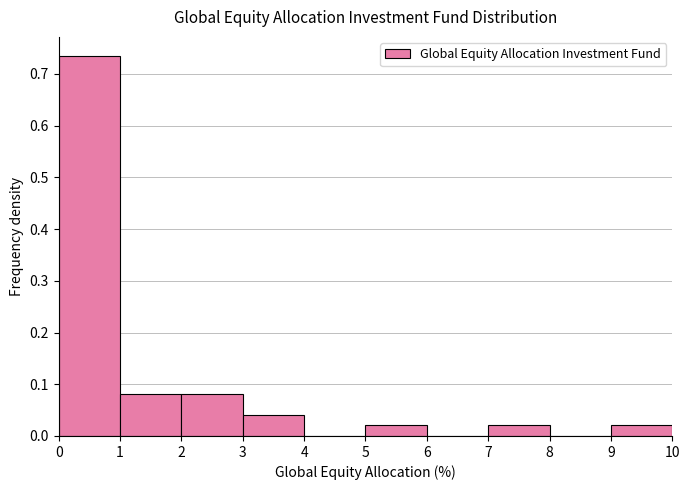

Reading left to right, list every bar in this chart as the range it spans on the x-axis followed by its height. The values are not printed on the chart, so give them approximately, as read against the axis.

0 to 1: 0.73
1 to 2: 0.08
2 to 3: 0.08
3 to 4: 0.04
4 to 5: 0
5 to 6: 0.02
6 to 7: 0
7 to 8: 0.02
8 to 9: 0
9 to 10: 0.02